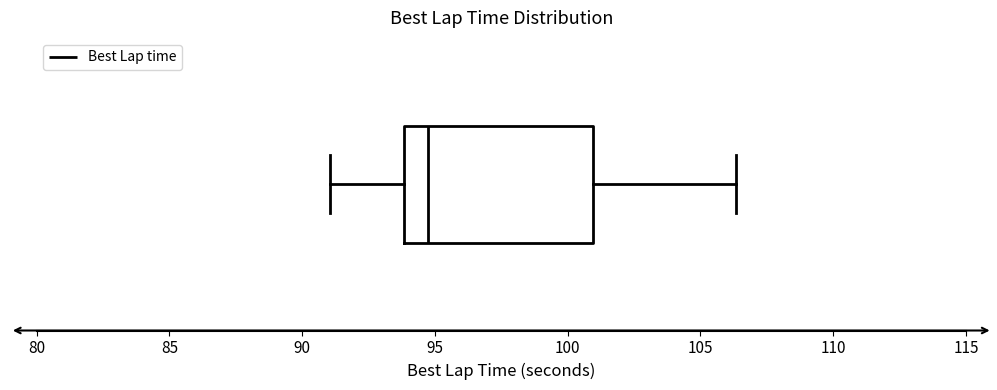

Transcribe this box plot: give where the median line is, the range the box spans, and where the two whiskers end, as read against the x-axis. The values are not printed on the chart, so give them approximately, as read against the axis.

median 94.5, box 94.0 to 101.0, whiskers 91.0 to 106.5